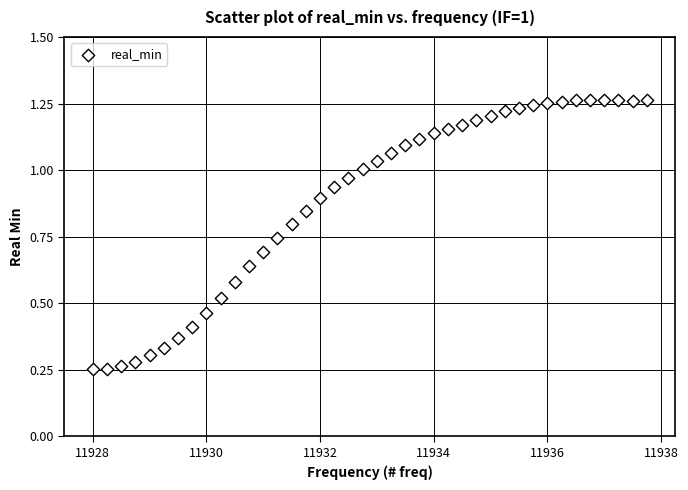

What is the range of X values (max minus min)?

9.8